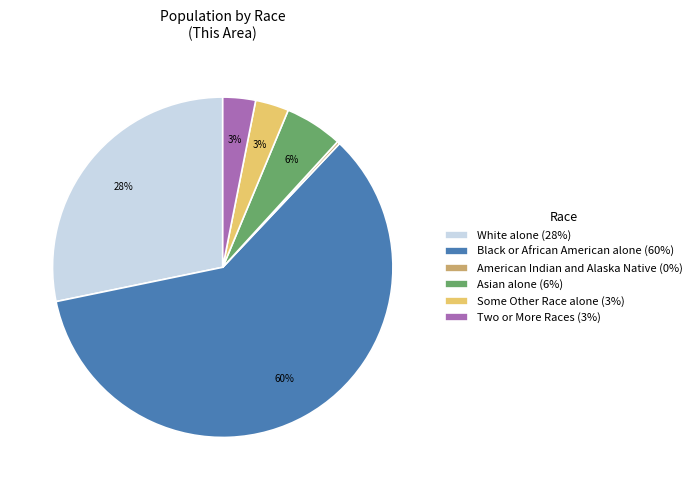

To the nearest percent, what is the average slice percentage?

17%